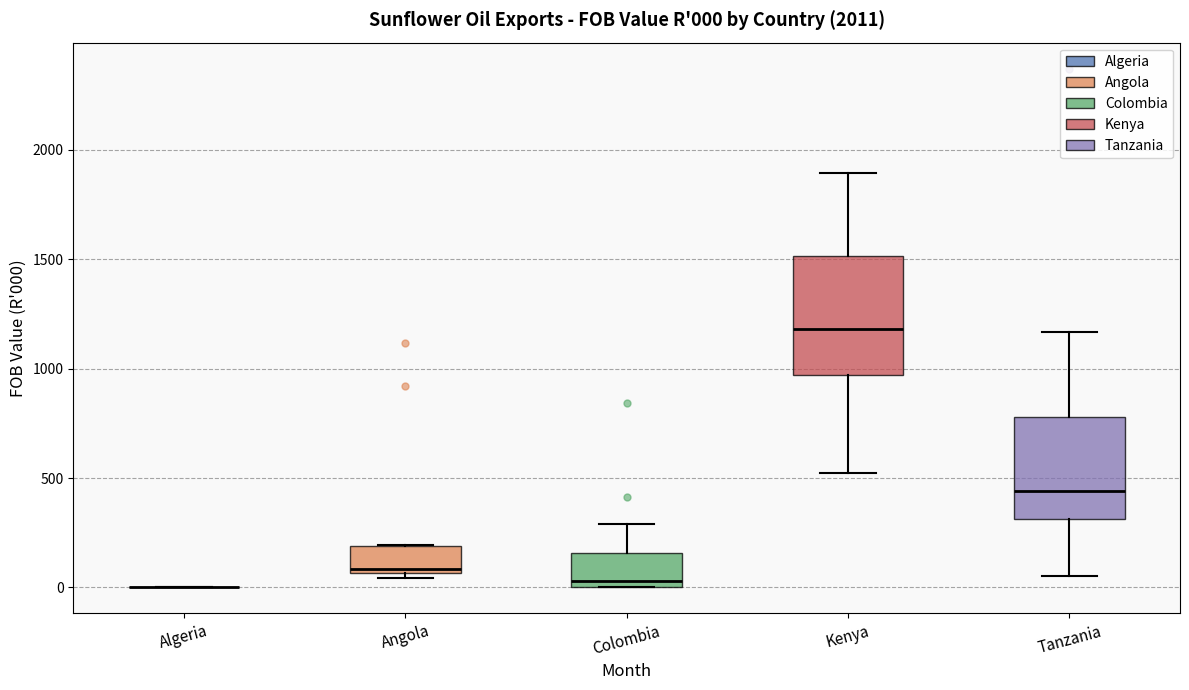

Which box is the tallest, from its lower edge to its upper edge?

Kenya